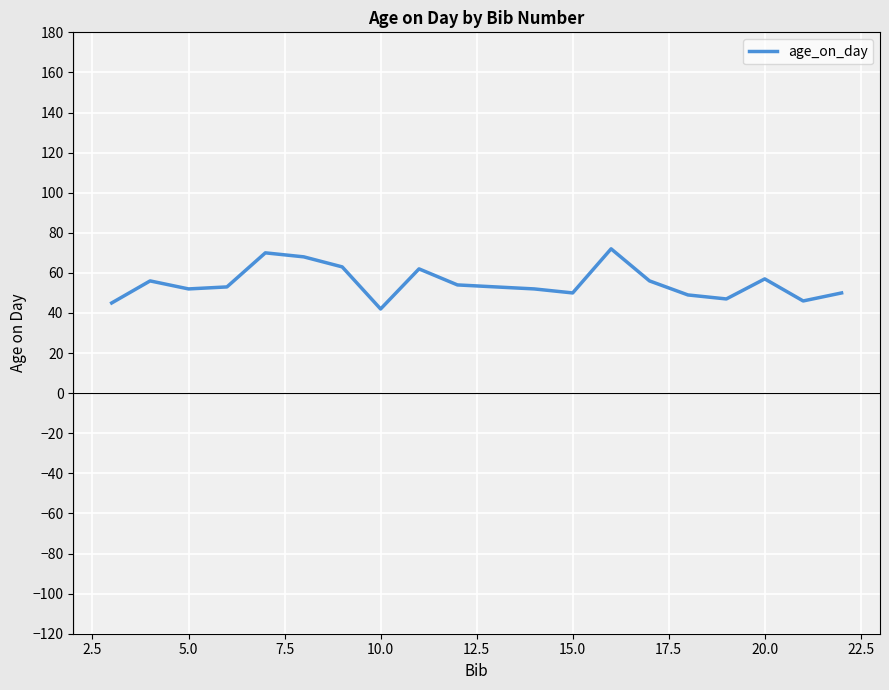

What is the minimum value shown in the chart?

42